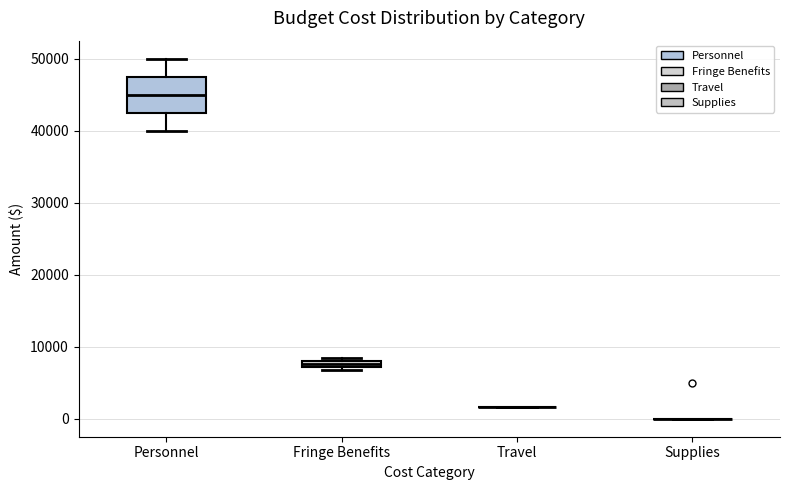

Comparing the boxes themselves (not the whiskers), which one is the tallest?

Personnel